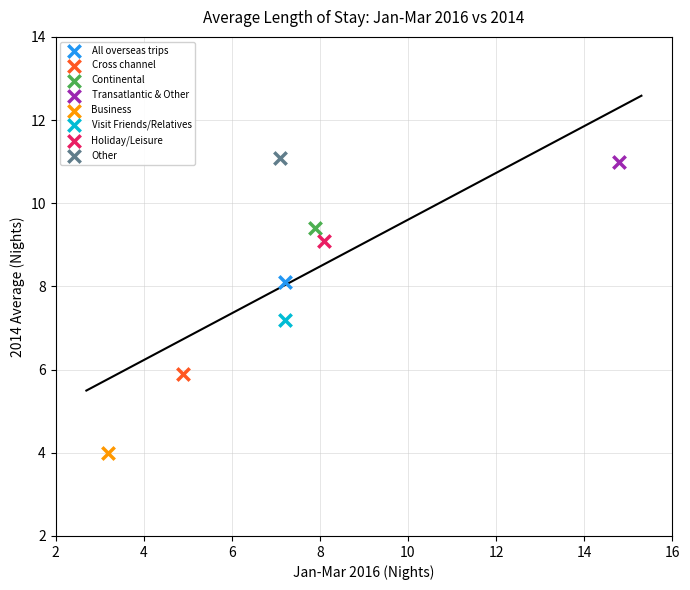

What are all the series names shown in the legend?

All overseas trips, Cross channel, Continental, Transatlantic & Other, Business, Visit Friends/Relatives, Holiday/Leisure, Other